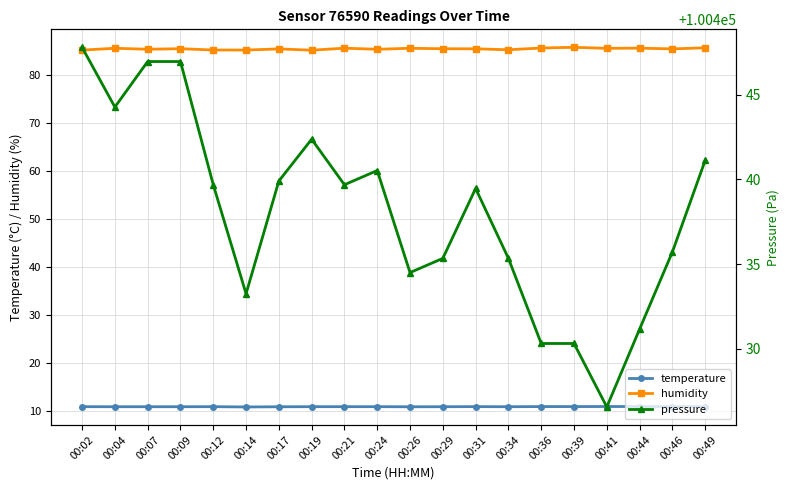

At which label does pressure first exceed 100439?

00:02